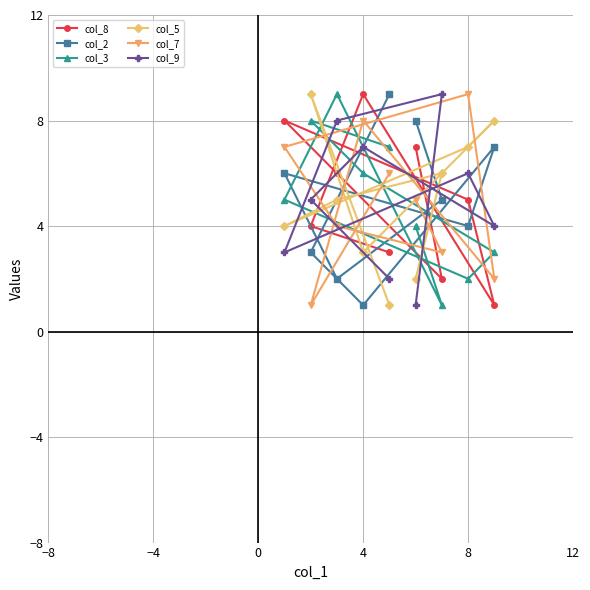

Rank the series at 4 from highest to lowest value.

col_8, col_7, col_9, col_3, col_5, col_2